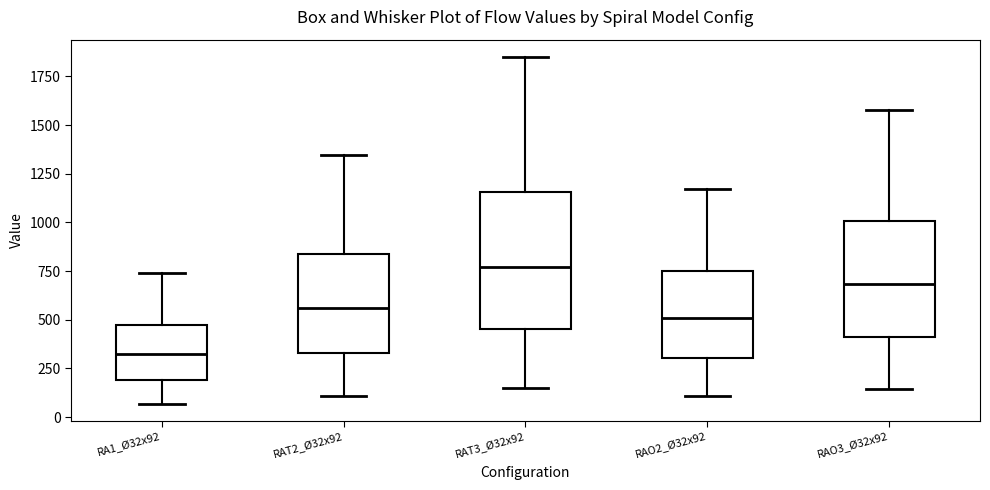

Reading left to right, transcribe this box plot: for each box, give where its median line is, the range the box spans, and where its two whiskers end, as read against the y-axis. The values are not printed on the chart, so give them approximately, as read against the axis.

RA1_Ø32x92: median 300, box 200 to 450, whiskers 50 to 750
RAT2_Ø32x92: median 550, box 350 to 850, whiskers 100 to 1350
RAT3_Ø32x92: median 750, box 450 to 1150, whiskers 150 to 1850
RAO2_Ø32x92: median 500, box 300 to 750, whiskers 100 to 1150
RAO3_Ø32x92: median 700, box 400 to 1000, whiskers 150 to 1600